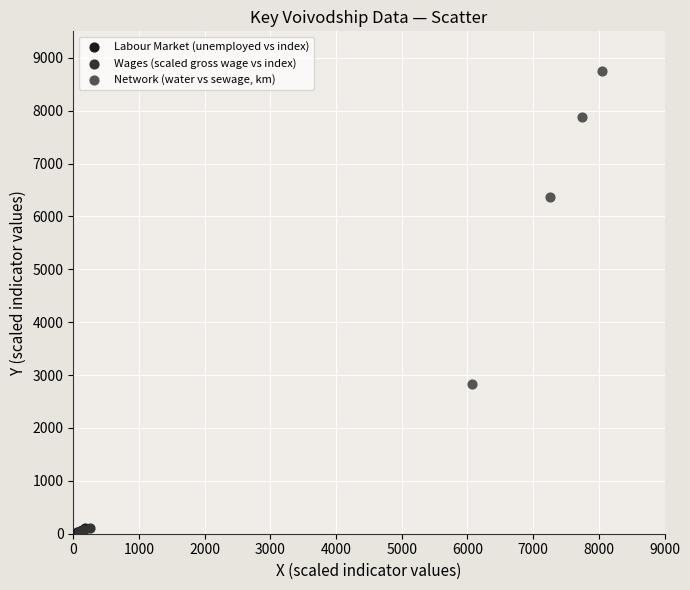

Which series has the widest spread of Y values?

Network (water vs sewage, km)